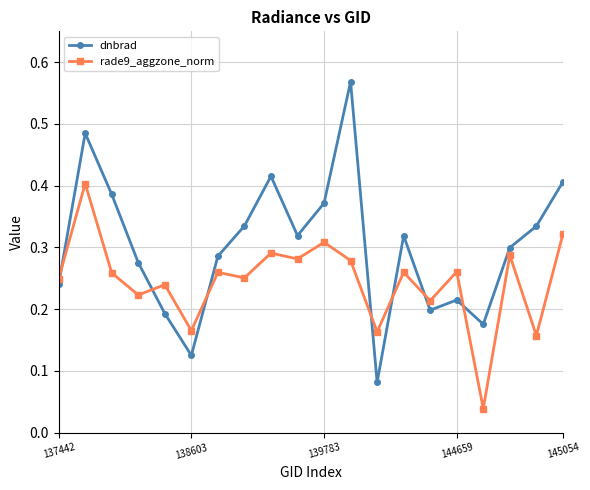

How many rade9_aggzone_norm values are between 0 and 1?

20